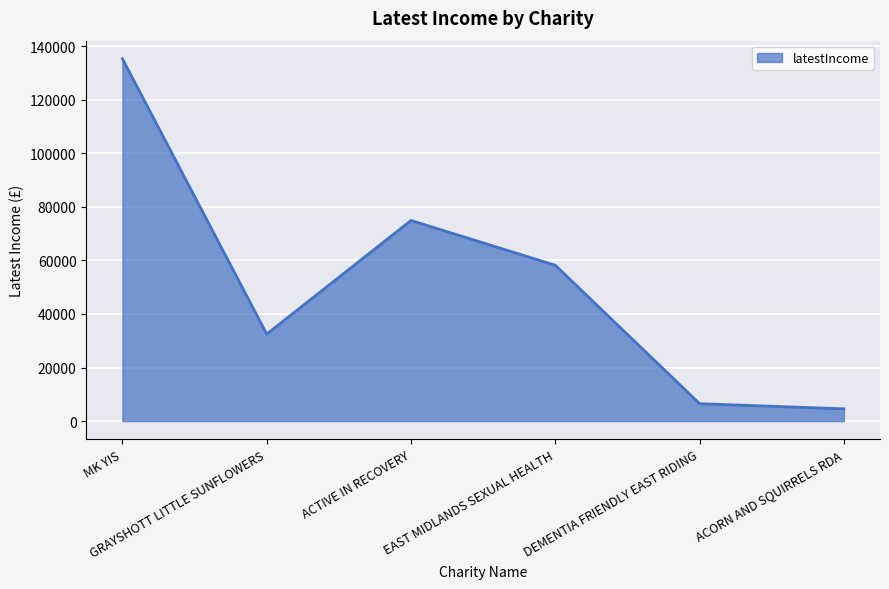

Count the number of categories in the chart.

6